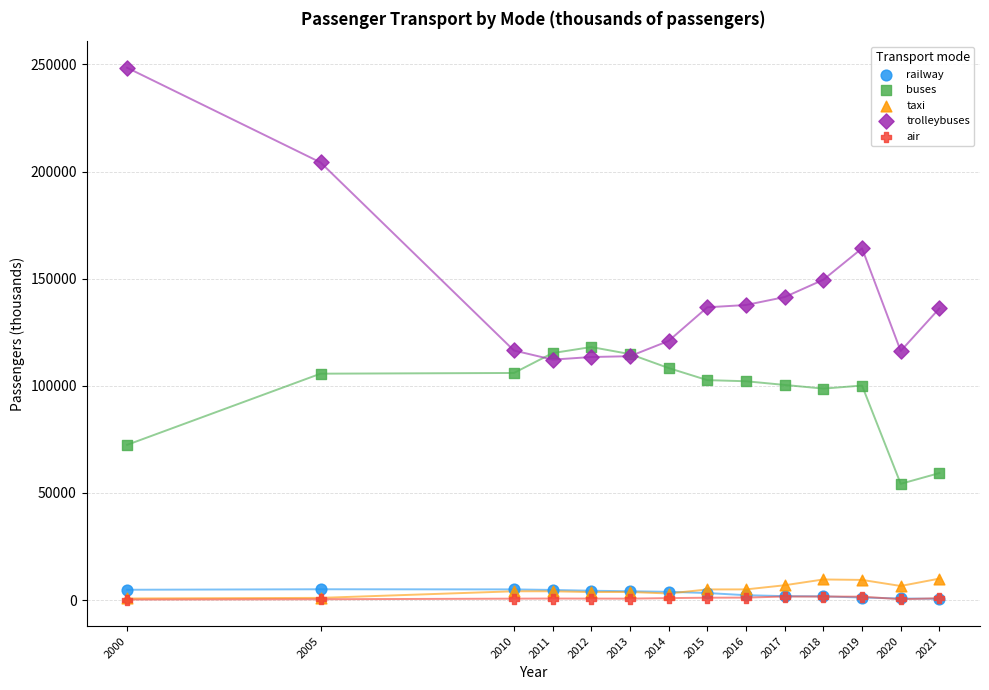

What are all the series names shown in the legend?

railway, buses, taxi, trolleybuses, air